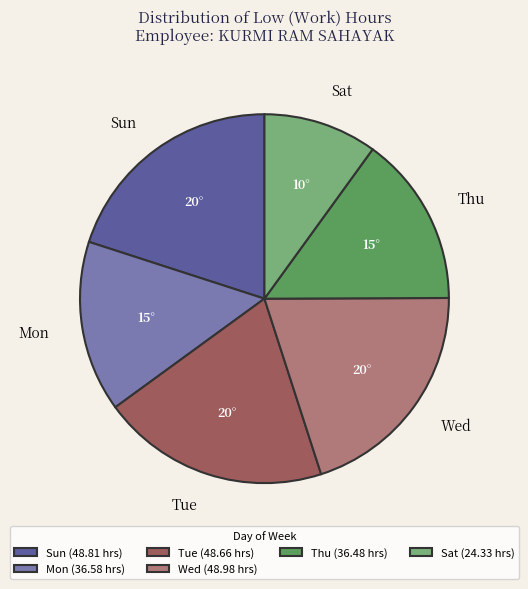

How many segments does this pie chart have?

6